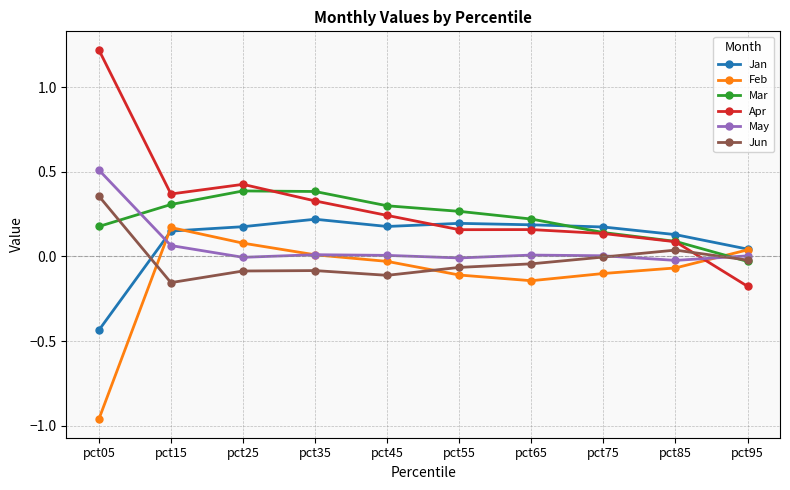

What is the difference between the highest and lowest values at pct05?

2.2